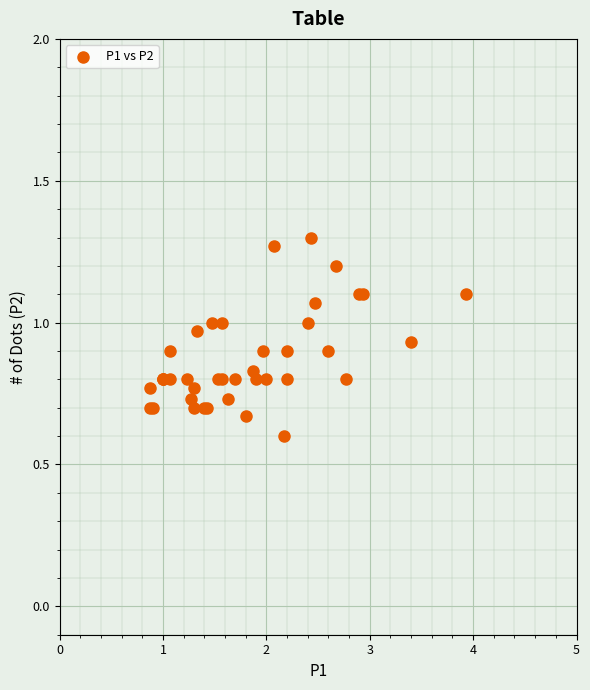

What Y value in the scatter plot is closest to 0?

0.6